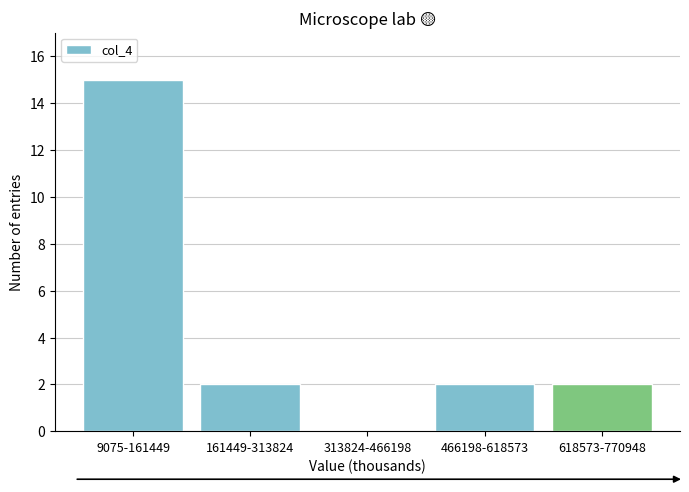

Reading right to left, transcribe all the data shown in this chart.

618573-770948=2	466198-618573=2	313824-466198=0	161449-313824=2	9075-161449=15